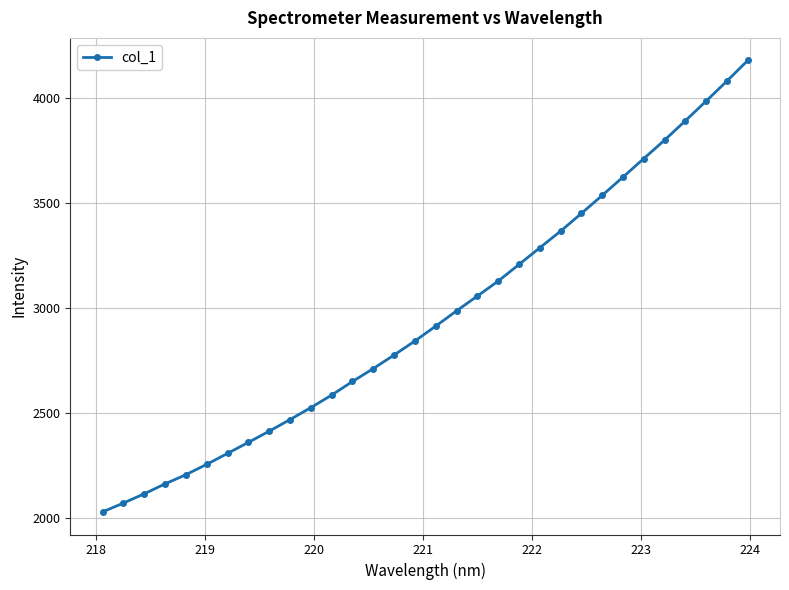

Reading left to right, extract all data points from this chart.

2031.1	2073.3	2117.3	2164.5	2208.3	2257.5	2309.4	2362.0	2415.1	2470.5	2527.2	2587.1	2651.6	2713.0	2777.6	2844.2	2915.1	2987.5	3058.1	3129.1	3208.2	3287.5	3366.7	3450.9	3536.8	3624.0	3712.0	3799.7	3891.8	3985.5	4080.9	4178.6